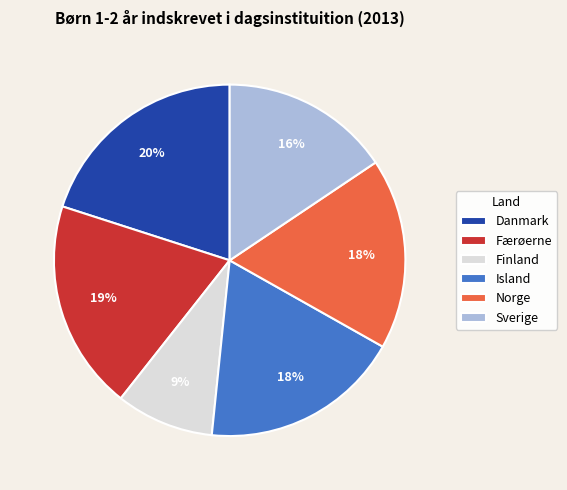

Which slice is the smallest?

Finland